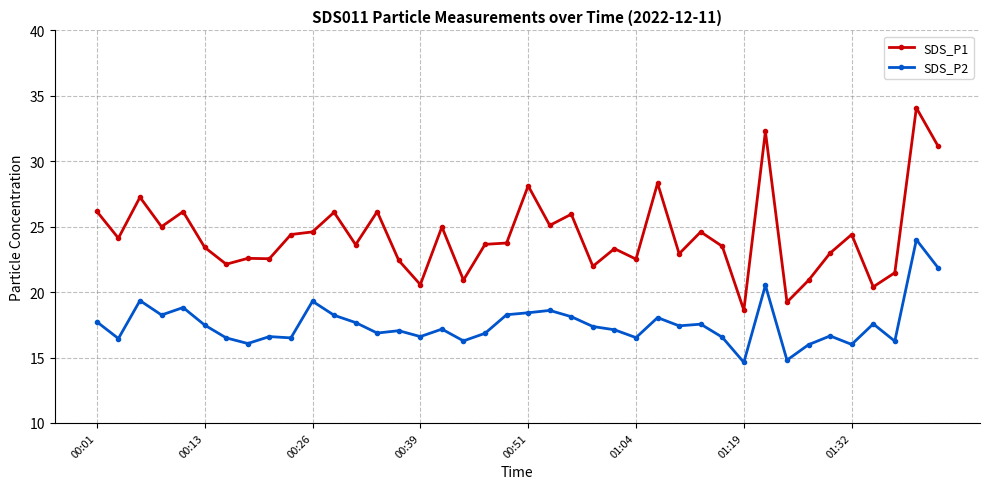

List the series in order of their overall mean, lowest first.

SDS_P2, SDS_P1